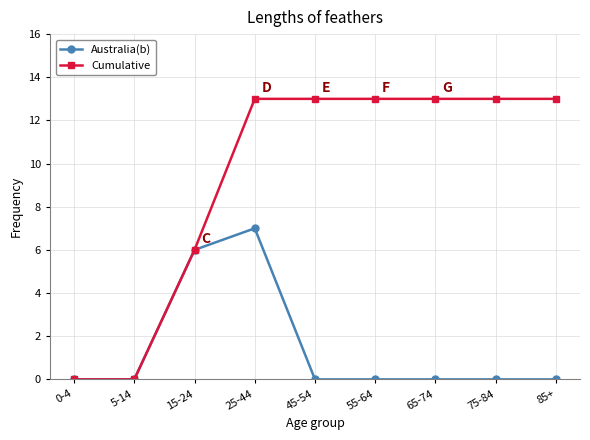

Which series changed the most between 15-24 and 25-44?

Cumulative